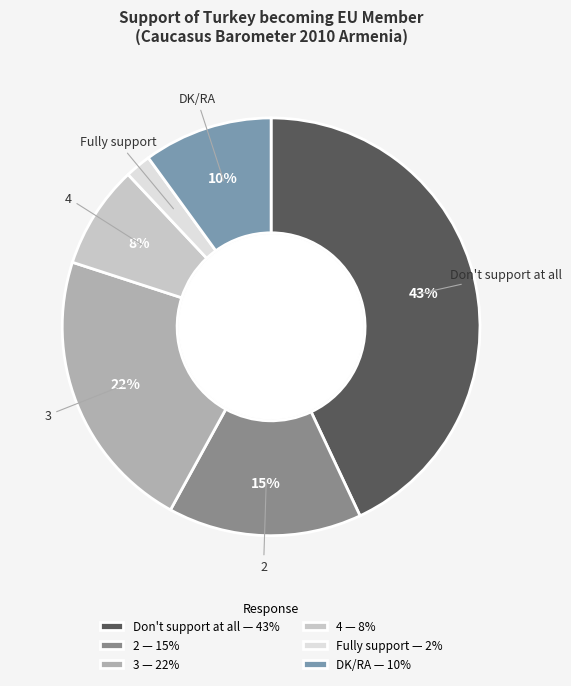

To the nearest percent, what percentage of the pie is Fully support?

2%